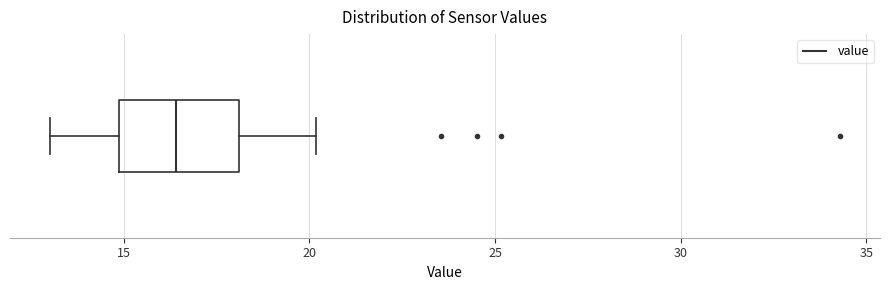

Transcribe this box plot: give where the median line is, the range the box spans, and where the two whiskers end, as read against the x-axis. The values are not printed on the chart, so give them approximately, as read against the axis.

median 16.5, box 15.0 to 18.0, whiskers 13.0 to 20.0